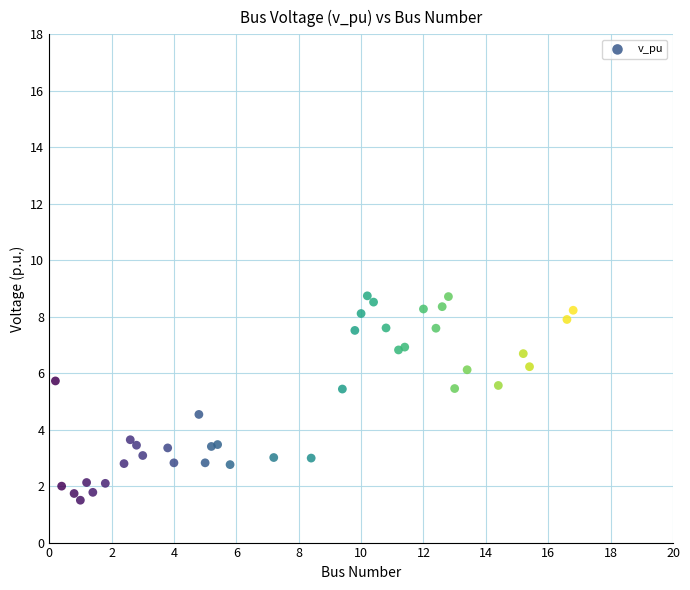

What is the range of X values (max minus min)?

16.6